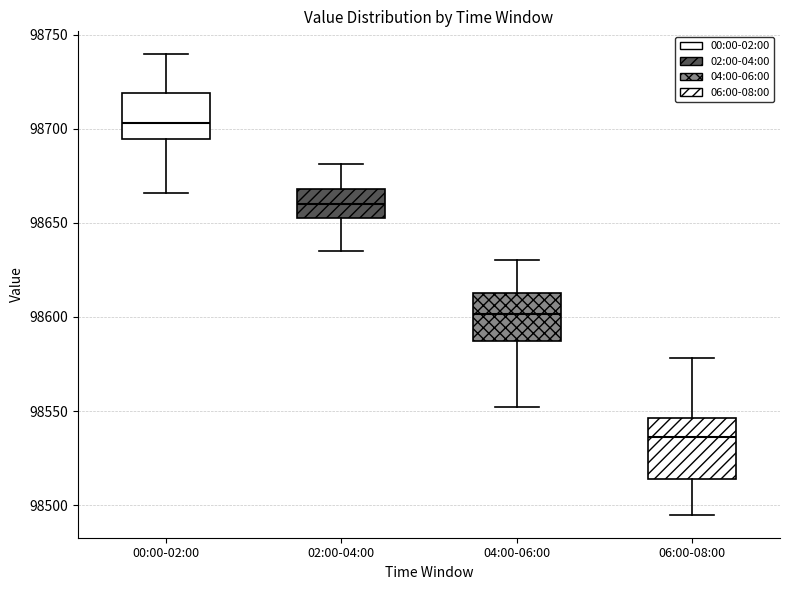

Reading left to right, read every box against the y-axis: the position of its median line, the range the box covers, and the ends of its whiskers. The values are not printed on the chart, so give them approximately, as read against the axis.

00:00-02:00: median 98705, box 98695 to 98720, whiskers 98665 to 98740
02:00-04:00: median 98660, box 98650 to 98670, whiskers 98635 to 98680
04:00-06:00: median 98600, box 98585 to 98615, whiskers 98550 to 98630
06:00-08:00: median 98535, box 98515 to 98545, whiskers 98495 to 98580